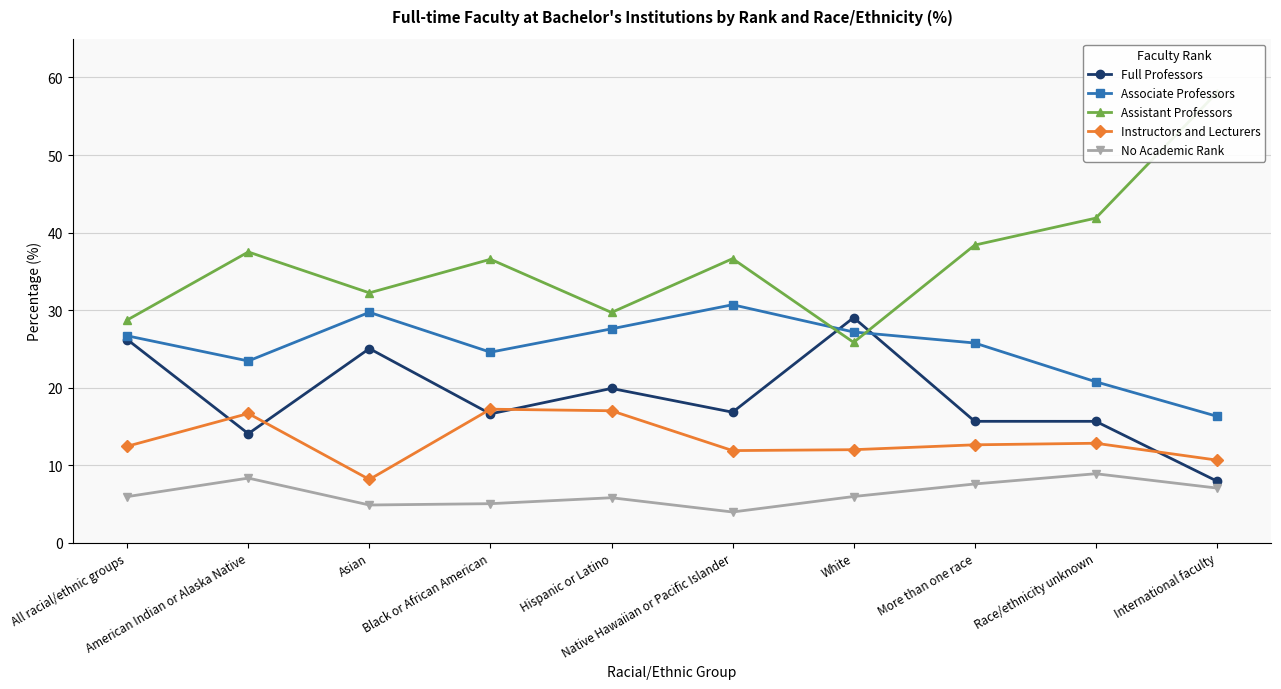

Rank the series by their maximum value, from lowest to highest.

No Academic Rank, Instructors and Lecturers, Full Professors, Associate Professors, Assistant Professors